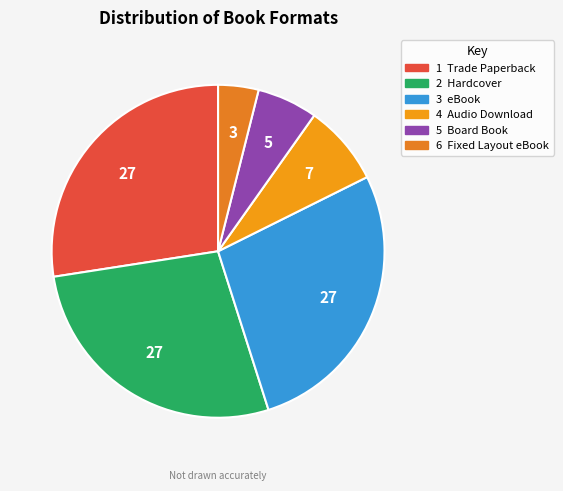

How many slices are in this pie chart?

6